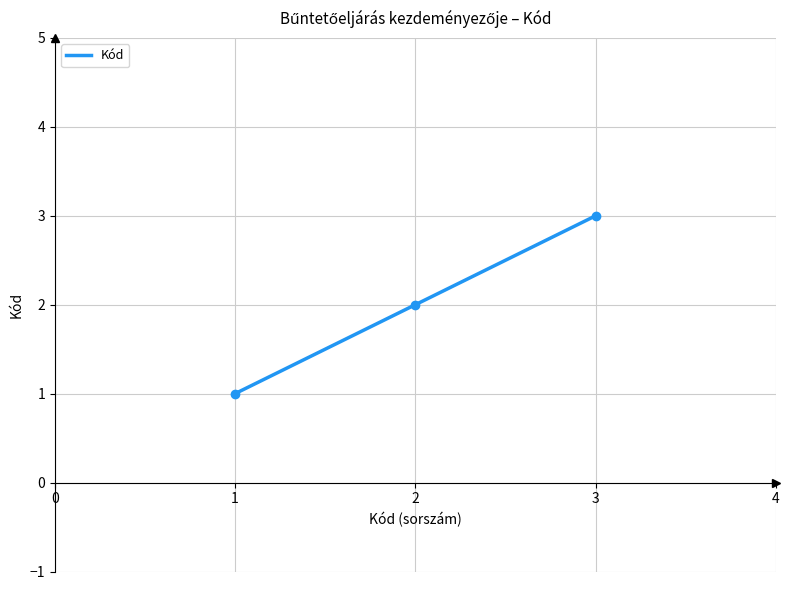

What is the highest value of the Kód series?

3.0